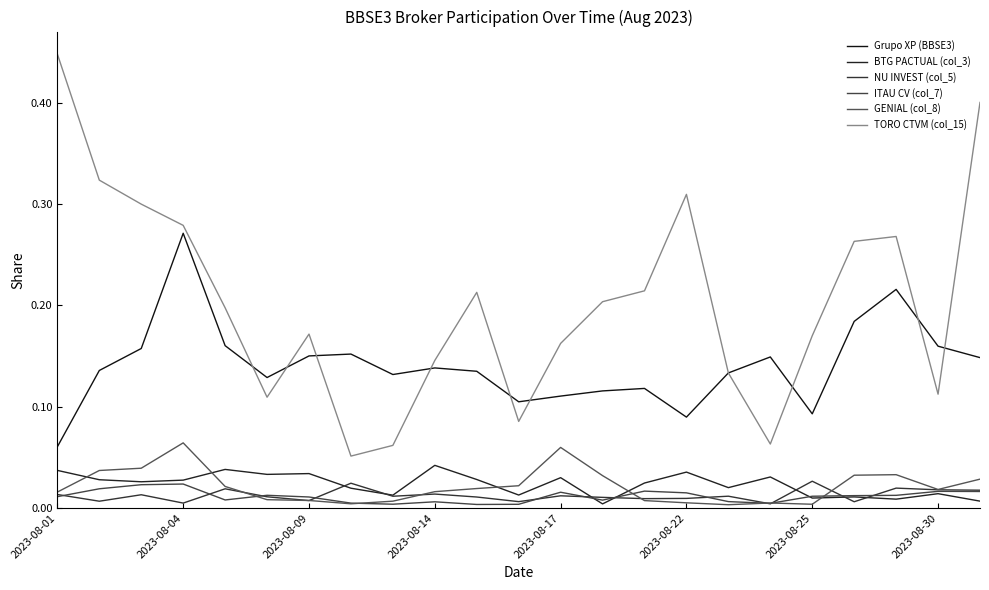

In GENIAL (col_8), how many points are lower than both neighbors (excluding endpoints)?

4